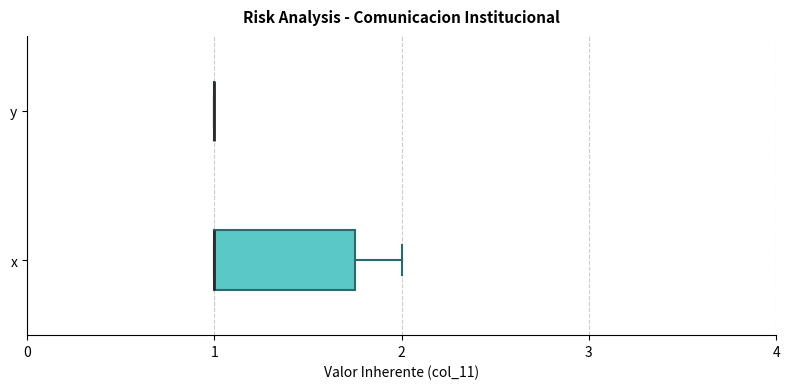

Reading bottom to top, read every box against the x-axis: the position of its median line, the range the box covers, and the ends of its whiskers. The values are not printed on the chart, so give them approximately, as read against the axis.

x: median 1.0 (drawn on the box's left edge), box 1.0 to 1.8, whiskers 1.0 to 2.0
y: box collapsed to a line at 1.0, whiskers 1.0 to 1.0